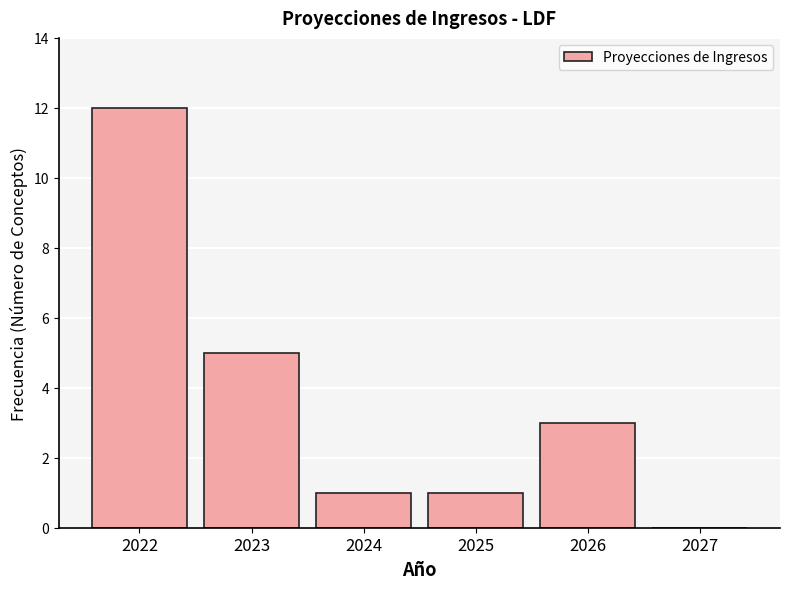

Reading left to right, what are all the values shown in this chart?

2022=12	2023=5	2024=1	2025=1	2026=3	2027=0